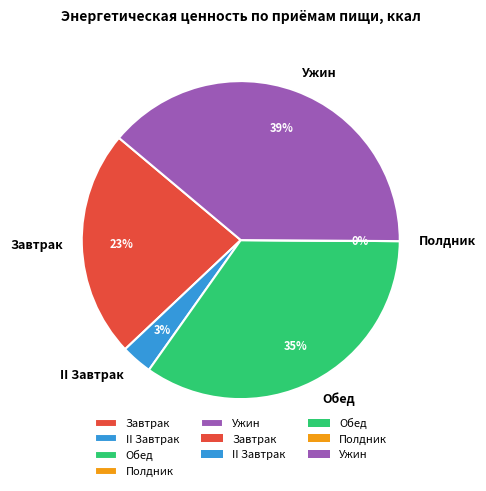

Count the number of slices in the pie.

5